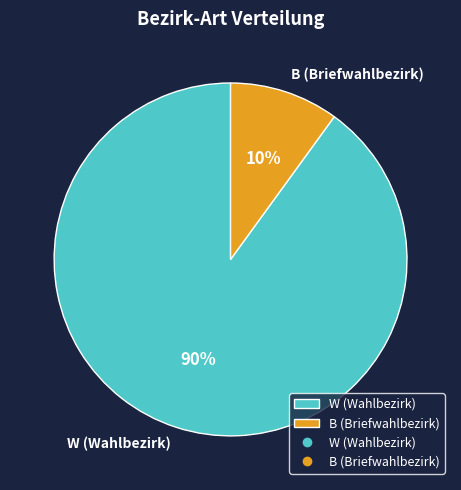

To the nearest percent, what percentage of the pie is B?

10%